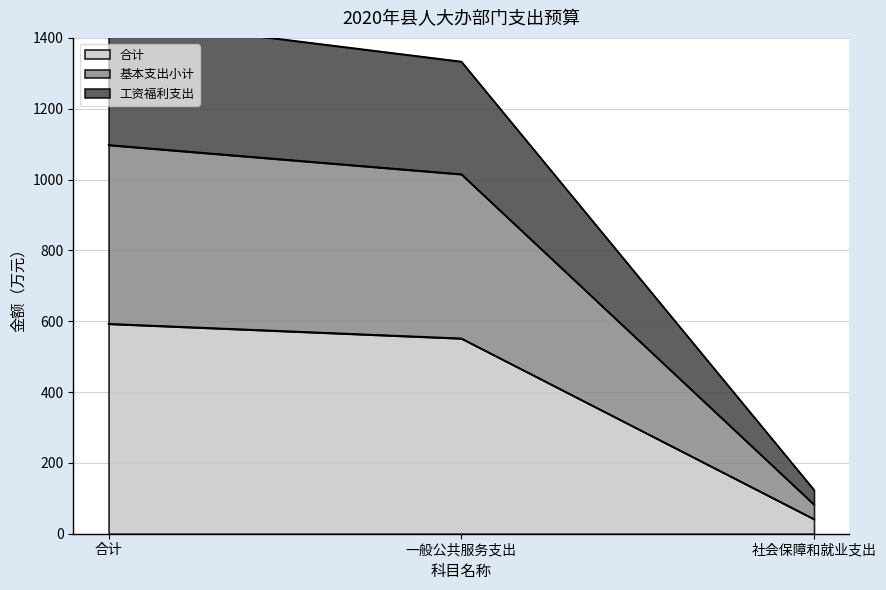

Count the number of data series in this chart.

3